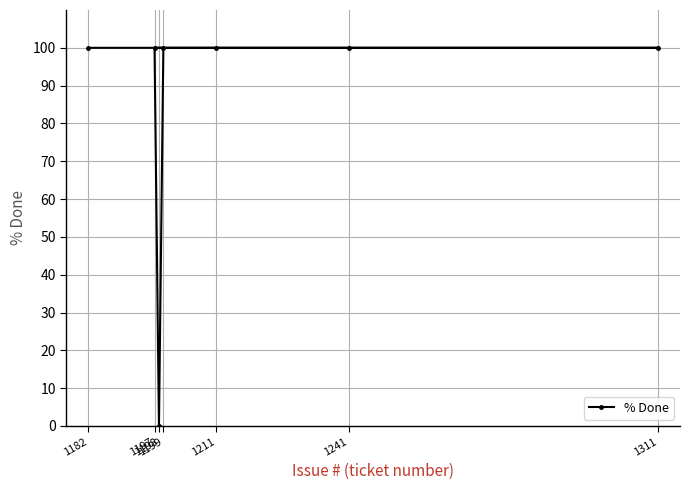

What position from the right is 1198?

6